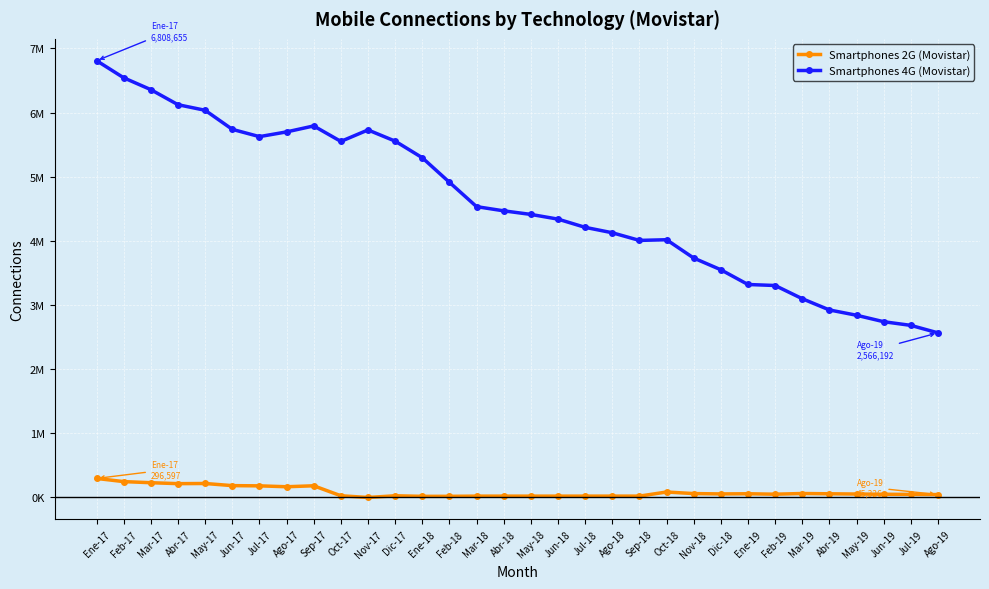

True or false: Smartphones 2G (Movistar) has a value of 37269 at Dic-18.

False